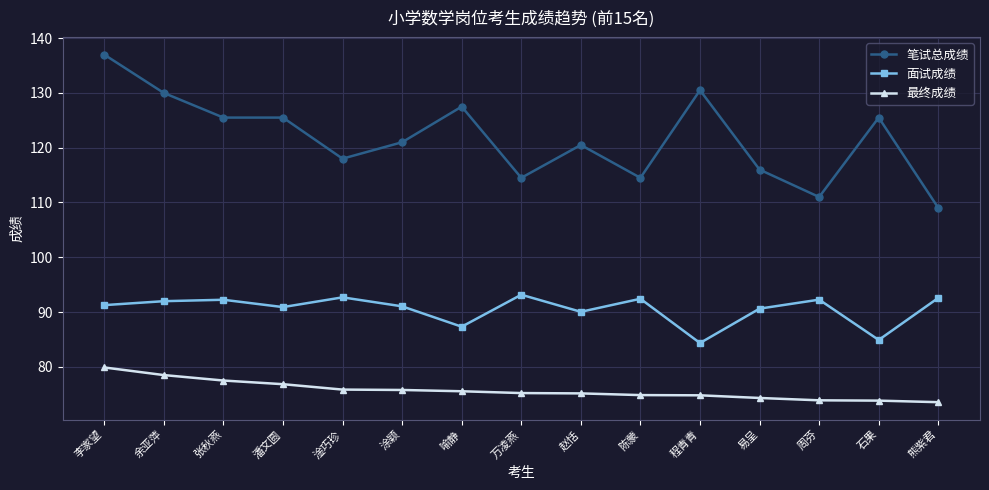

What value does the 最终成绩 series have at 张秋燕?

77.5